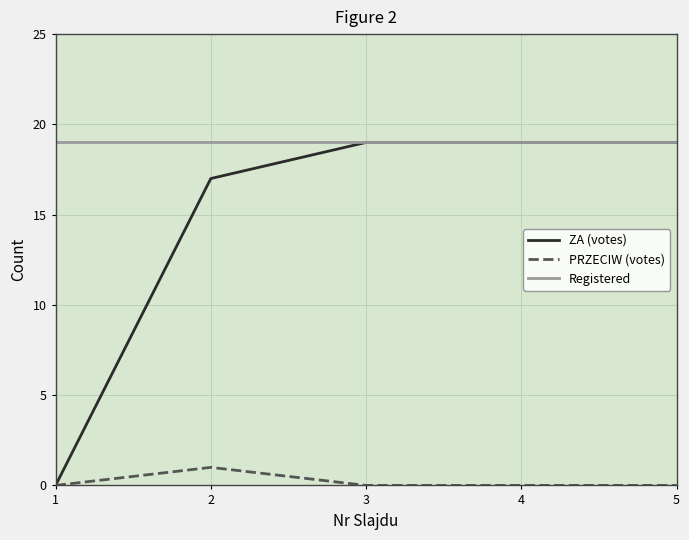

What is the total value across all series at 3?

38